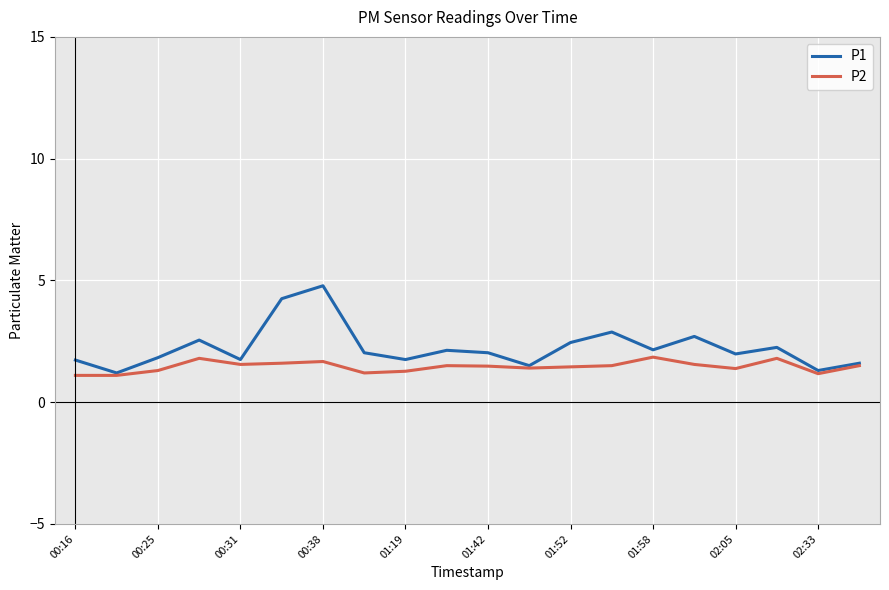

Rank the series by their maximum value, from lowest to highest.

P2, P1